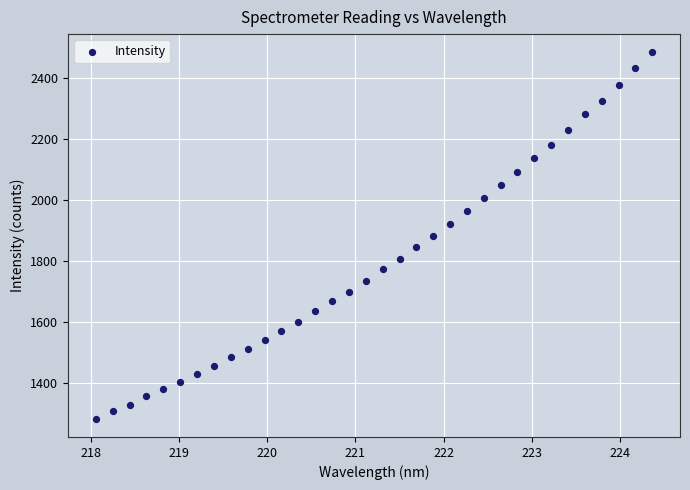

What is the range of Y values (max minus min)?

1202.2